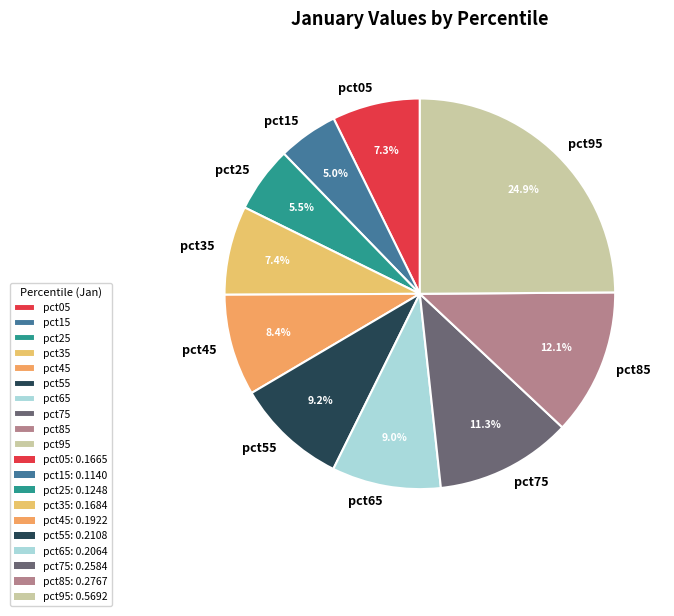

What percentage is NOT represented by pct55?

90.8%